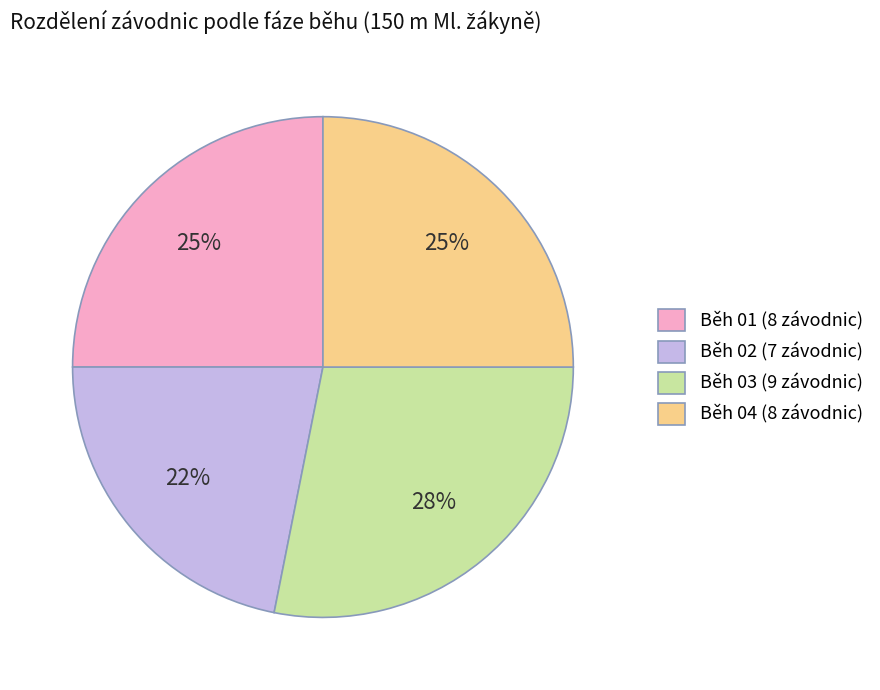

Is Běh 03 the majority of the pie?

No